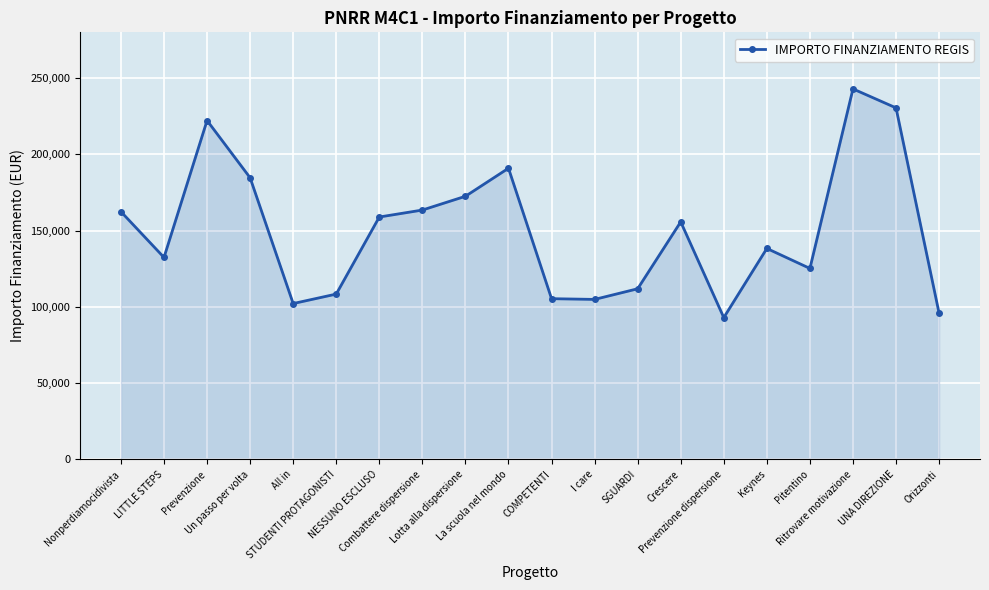

True or false: there are more than 2 points higher than both neighbors.

True